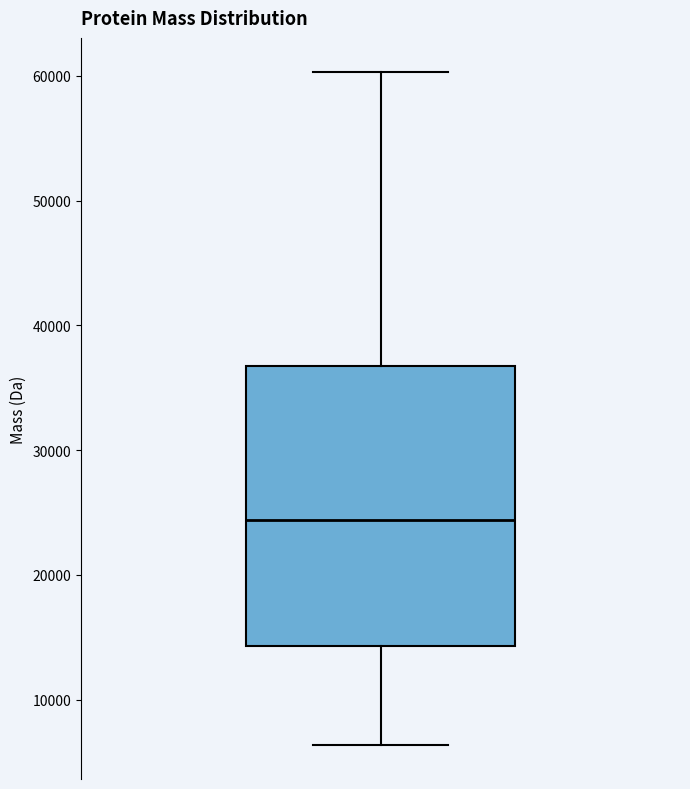

Transcribe this box plot: give where the median line is, the range the box spans, and where the two whiskers end, as read against the y-axis. The values are not printed on the chart, so give them approximately, as read against the axis.

median 24000, box 14000 to 37000, whiskers 6000 to 60000